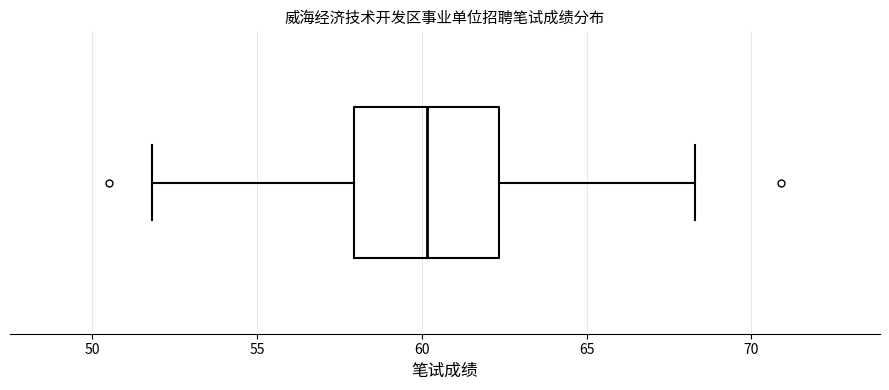

Transcribe this box plot: give where the median line is, the range the box spans, and where the two whiskers end, as read against the x-axis. The values are not printed on the chart, so give them approximately, as read against the axis.

median 60.0, box 58.0 to 62.5, whiskers 52.0 to 68.5